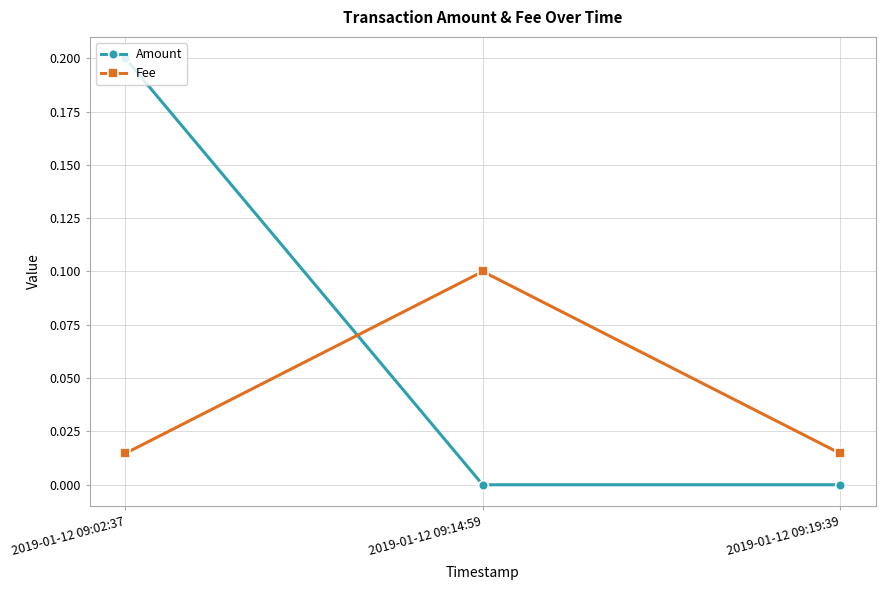

What is the sum of all Fee values?

0.1